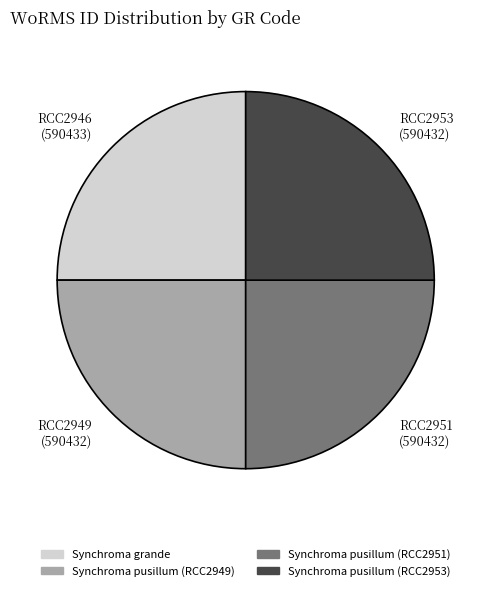

What is the ratio of the value at RCC2949 (590432) to the value at RCC2951 (590432)?

1.0